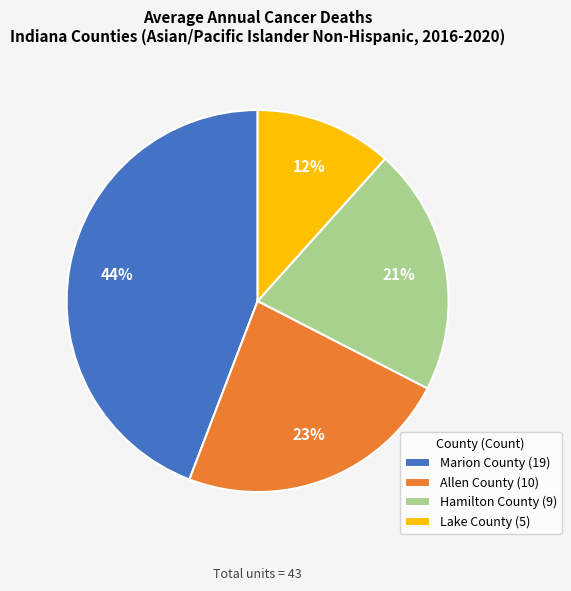

How many slices are in this pie chart?

4